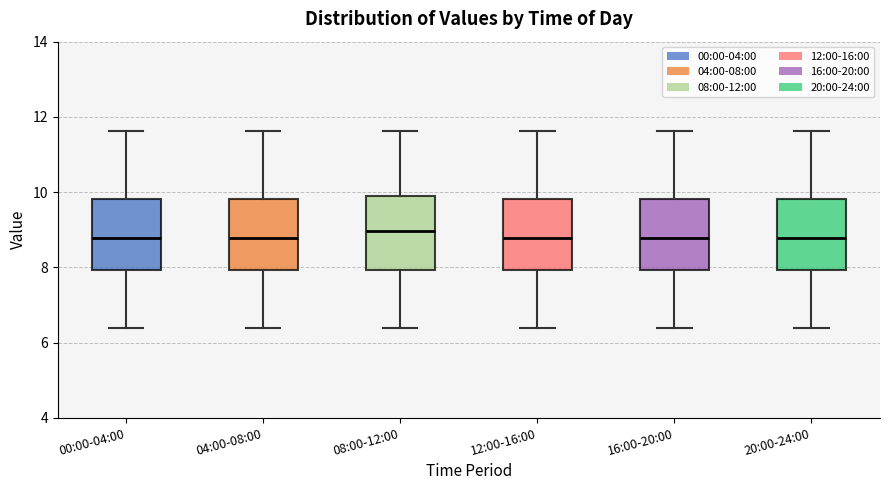

Where is the lower edge of the box for 04:00-08:00 on the y-axis? The values are not printed on the chart, so give them approximately, as read against the axis.

8.0